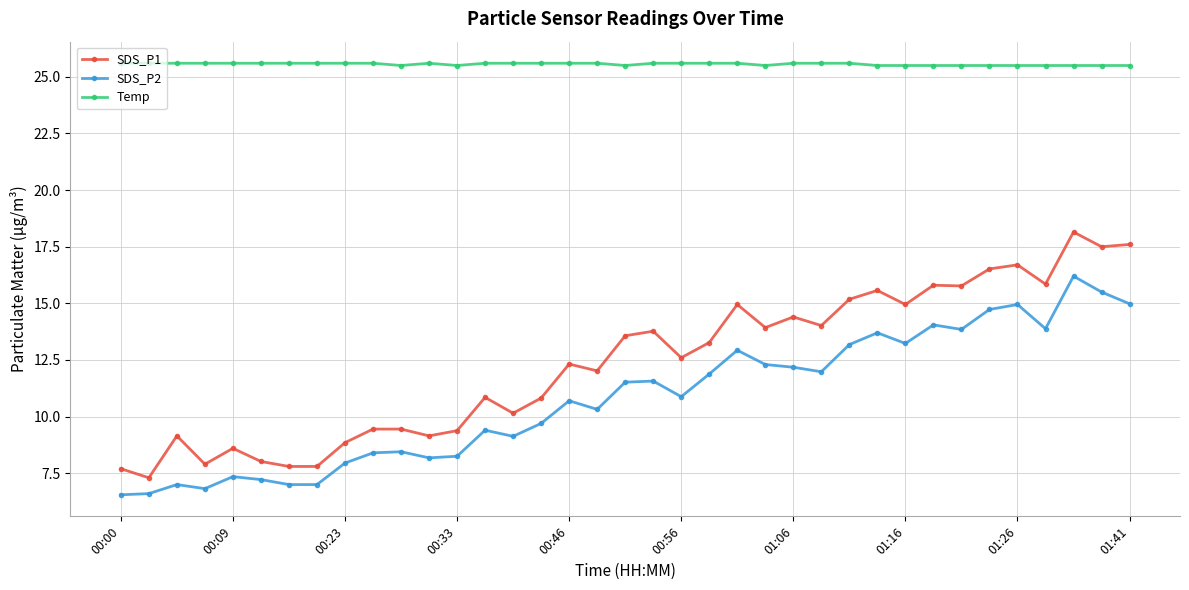

List the series in order of their peak value, lowest first.

SDS_P2, SDS_P1, Temp